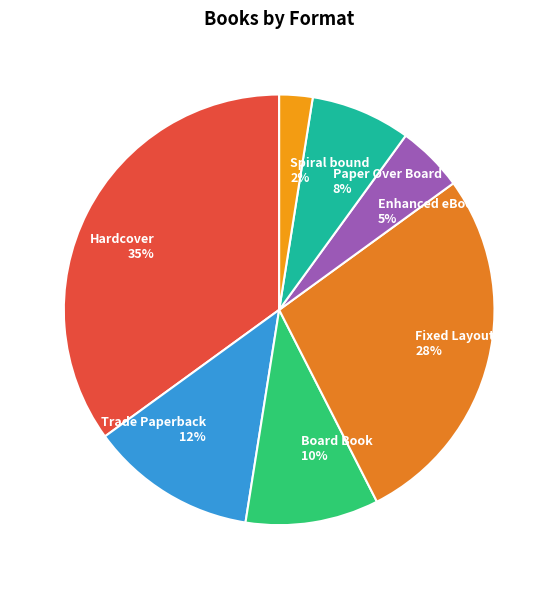

What is the smallest slice in the pie chart?

Spiral bound